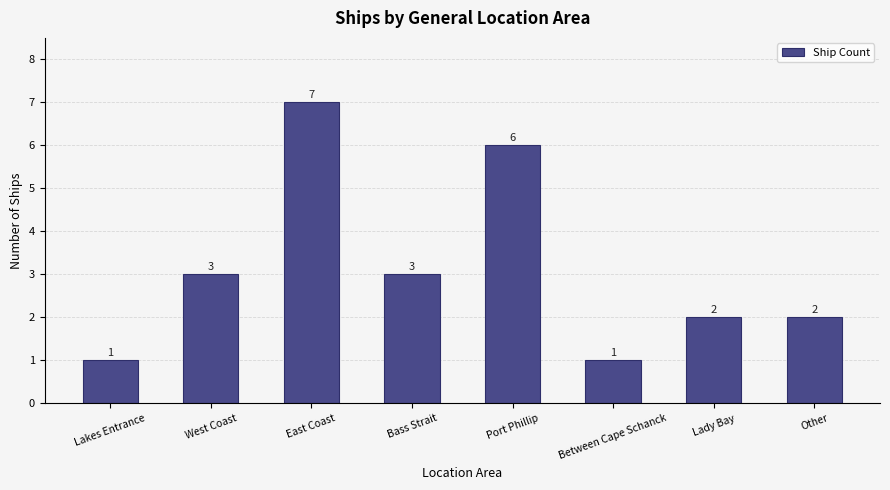

Are the bars grouped side by side (vs. stacked)?

No